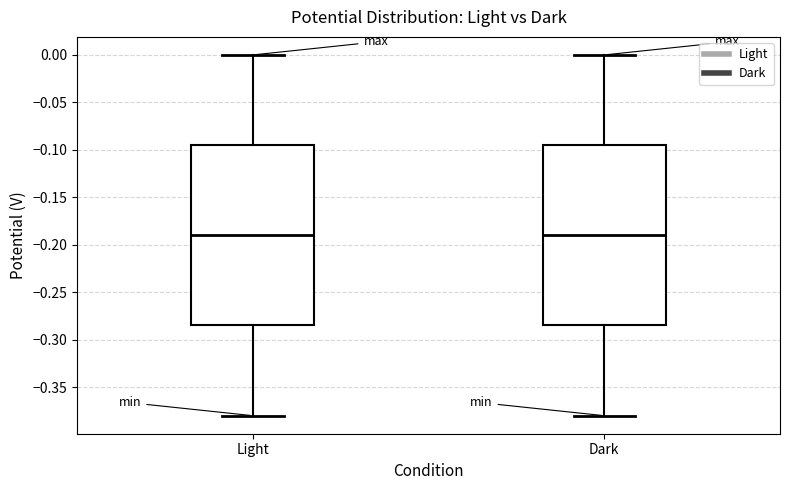

Where does the upper whisker of the box for Light end on the y-axis? The values are not printed on the chart, so give them approximately, as read against the axis.

0.000